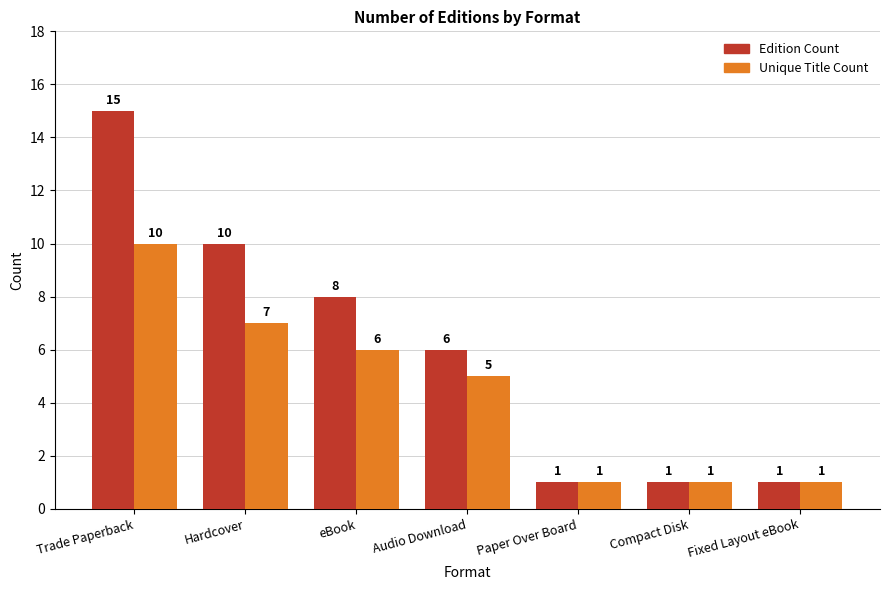

What position from the left is eBook?

3